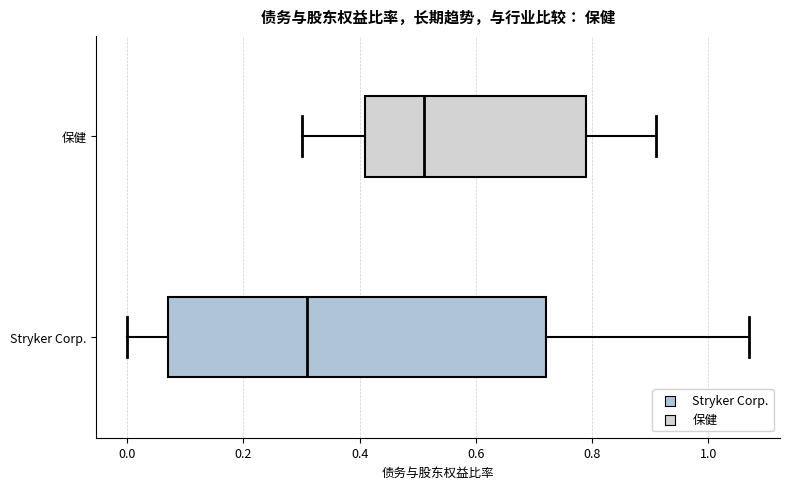

Which box's median line is the furthest to the right?

保健